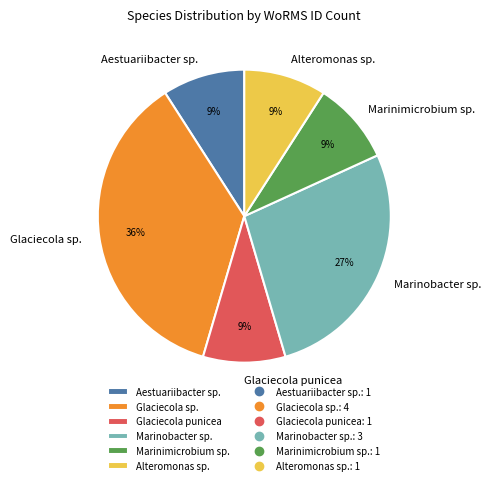

To the nearest percent, what is the difference between the largest and smallest slice percentages?

27%